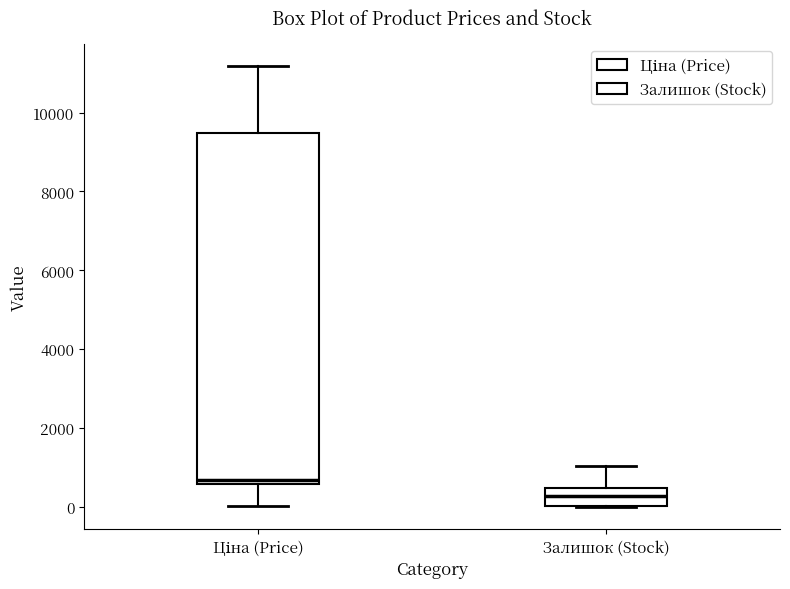

Where is the lower edge of the box for Залишок (Stock) on the y-axis? The values are not printed on the chart, so give them approximately, as read against the axis.

0